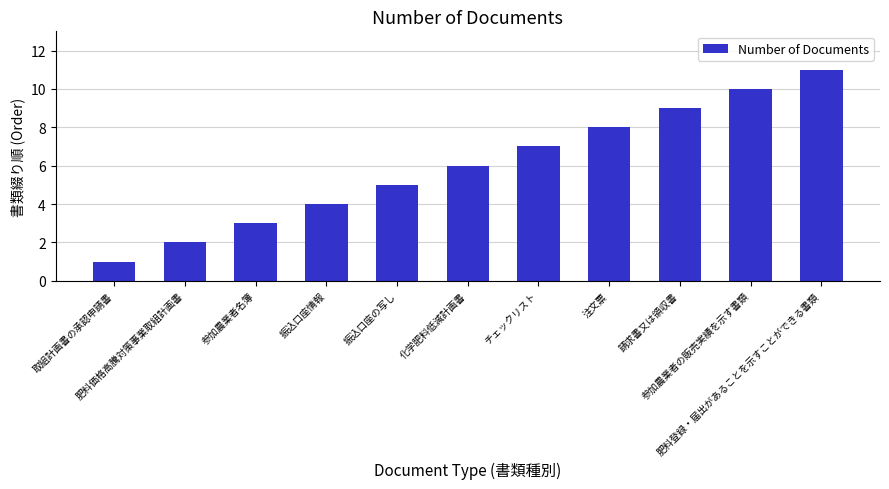

What is the change in value from 請求書又は領収書 to 参加農業者の販売実績を示す書類?

+1